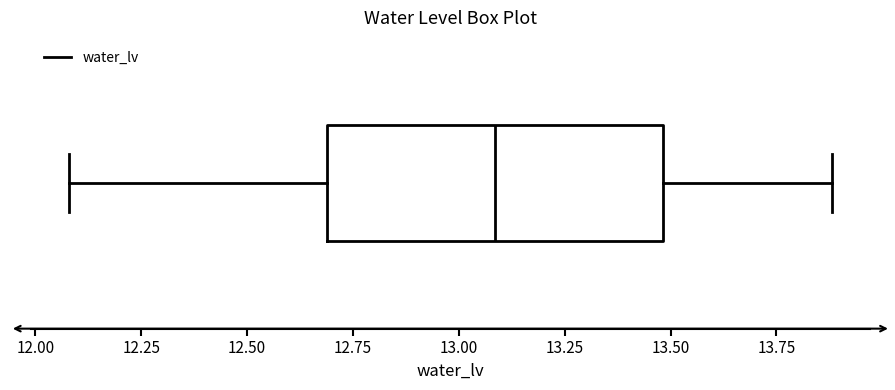

Transcribe this box plot: give where the median line is, the range the box spans, and where the two whiskers end, as read against the x-axis. The values are not printed on the chart, so give them approximately, as read against the axis.

median 13.1, box 12.7 to 13.5, whiskers 12.1 to 13.9